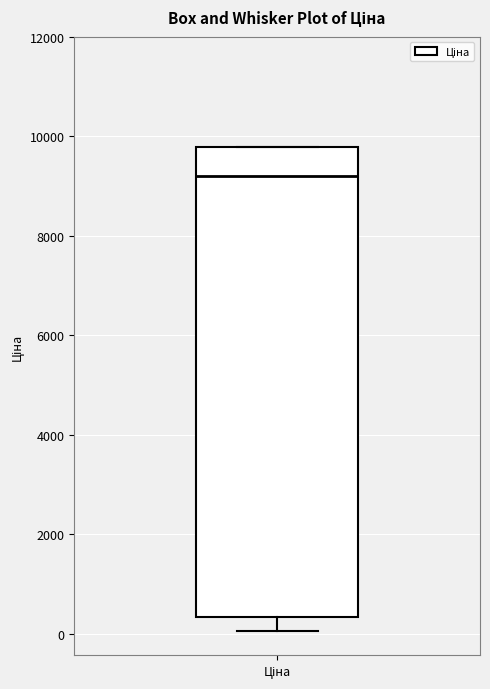

Where does the median line of the box for Ціна sit on the y-axis? The values are not printed on the chart, so give them approximately, as read against the axis.

9200